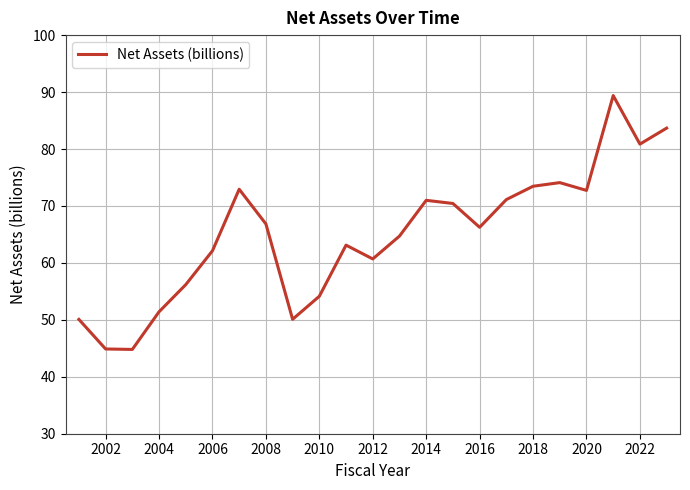

How many interior local valleys (lower than both neighbors) does the data have?

6